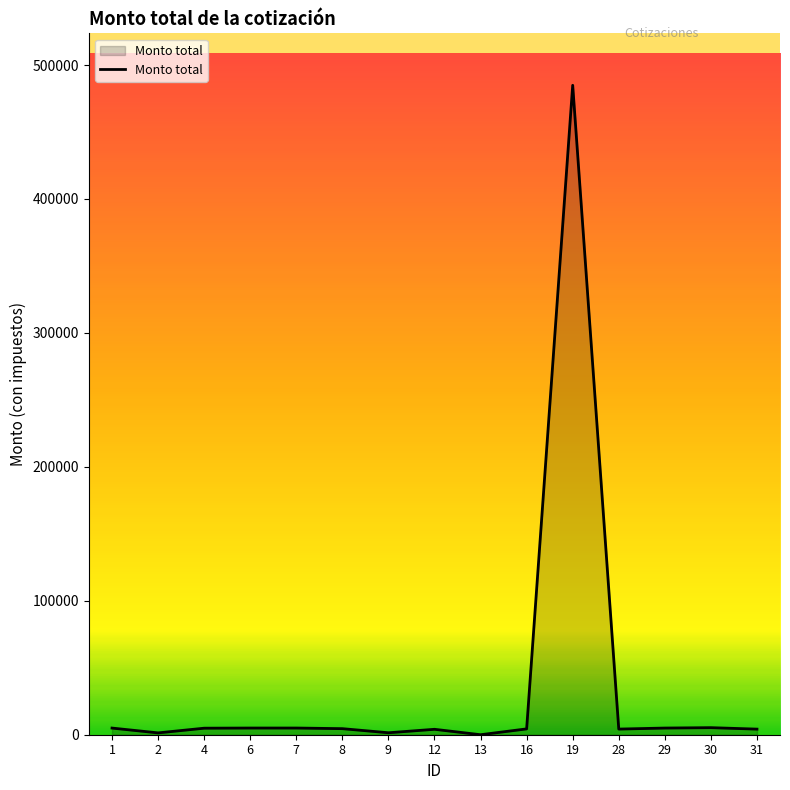

What is the maximum value shown in the chart?

484880.0